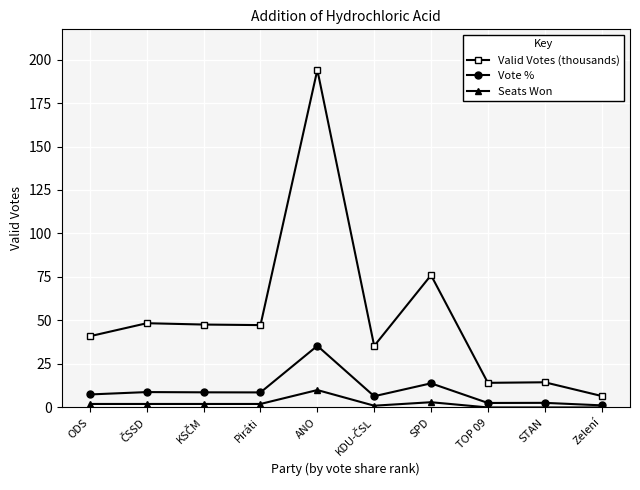

Which series has the largest total across all categories?

Valid Votes (thousands)